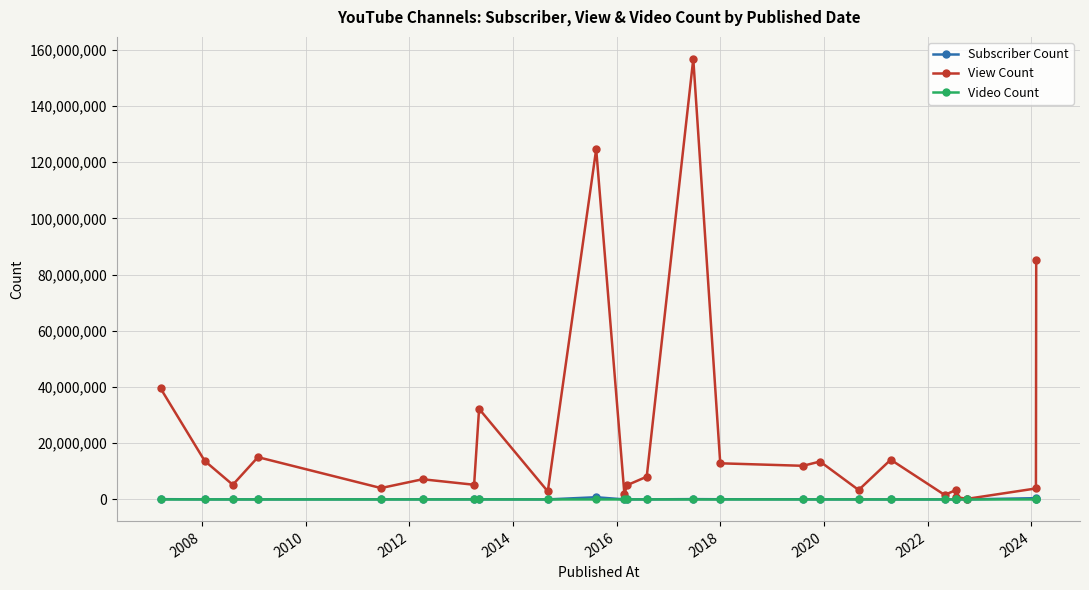

Which series has the largest total across all categories?

View Count